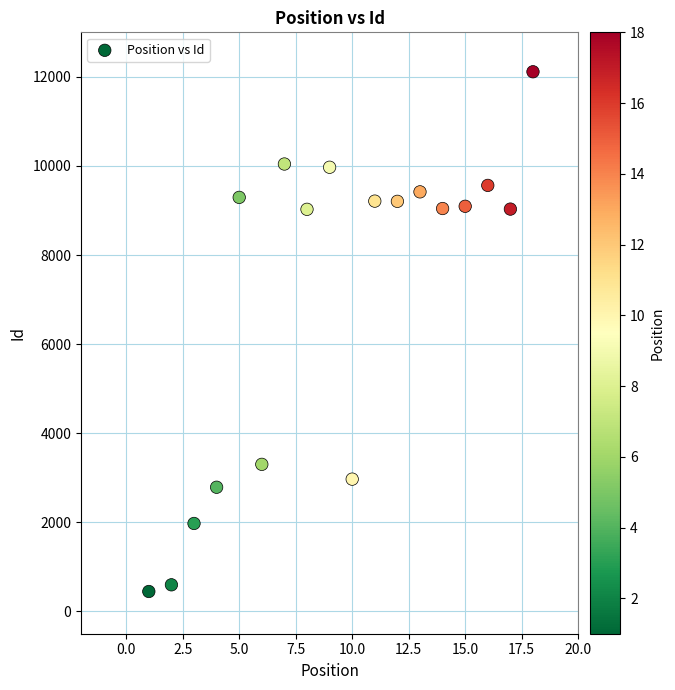

What is the range of Y values (max minus min)?

11667